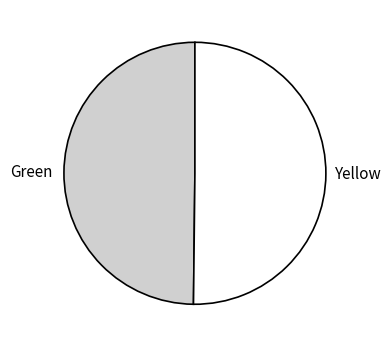

True or false: Green accounts for 50% of the total.

True